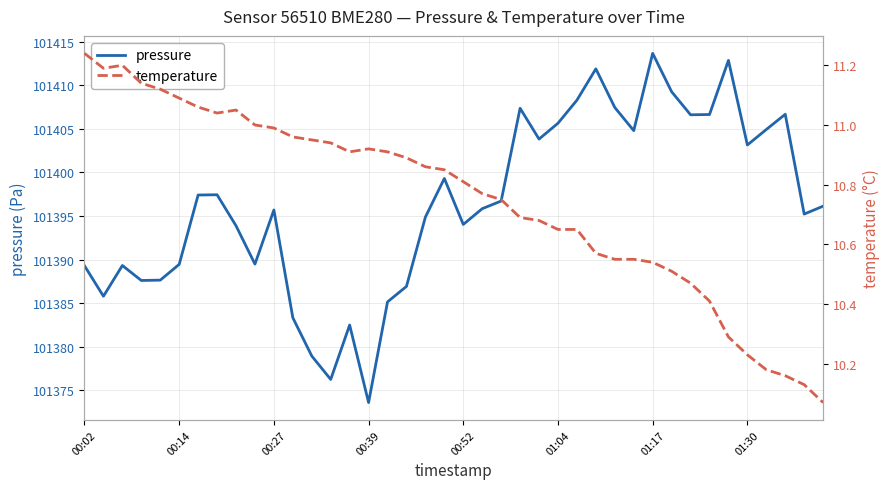

What is the average value of the pressure series?

101396.4